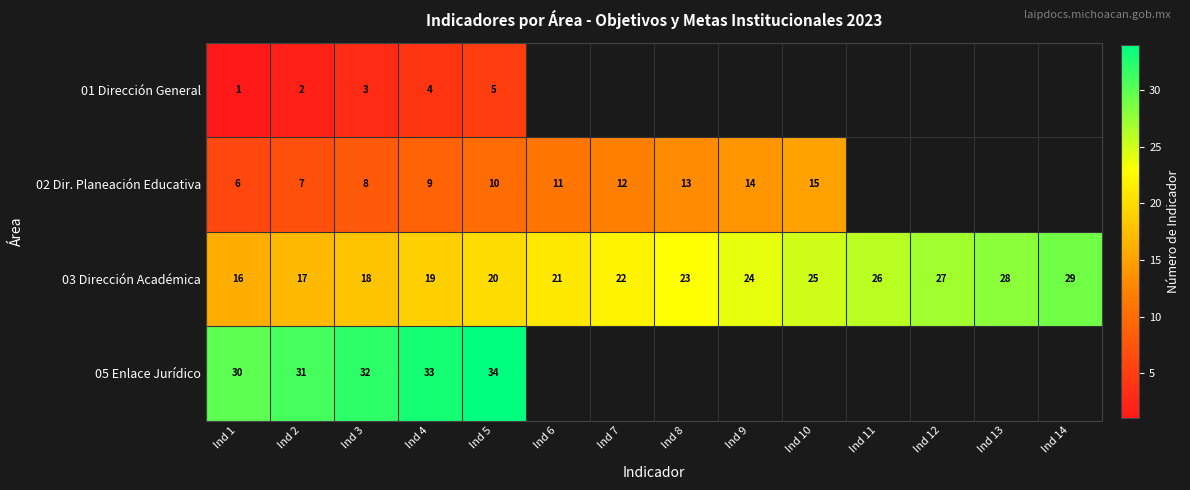

At which label is 03 Dirección Académica closest to 22?

Ind 7